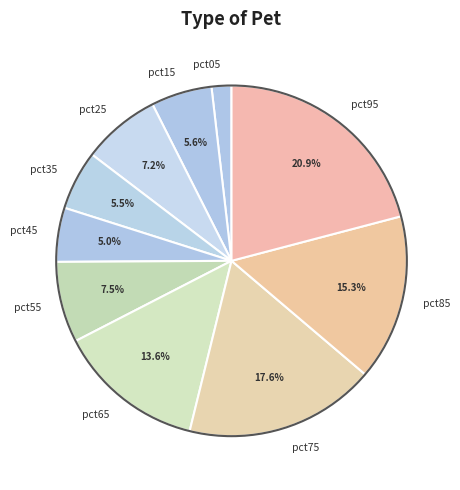

Does any single category account for the majority?

No